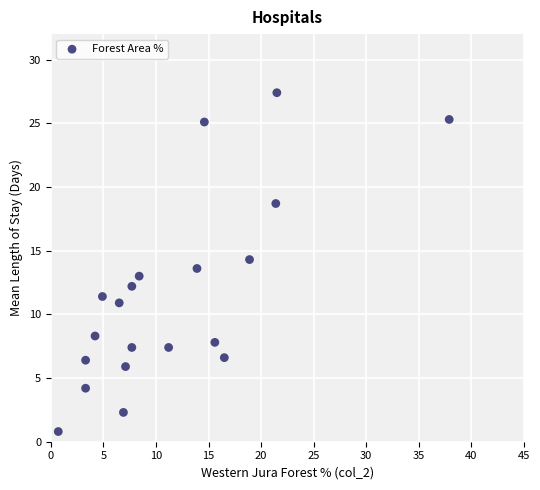

What is the range of X values (max minus min)?

37.2